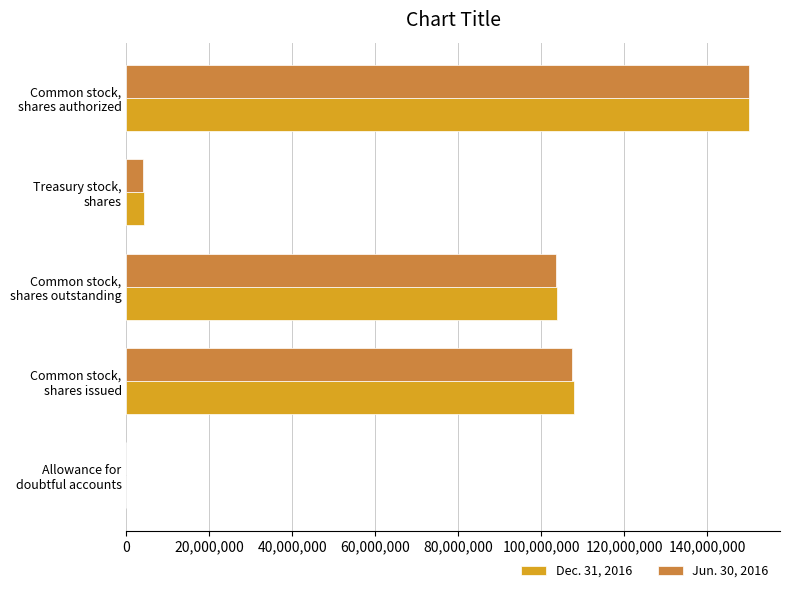

Which category has the highest value in the Dec. 31, 2016 series?

Common stock,
shares authorized